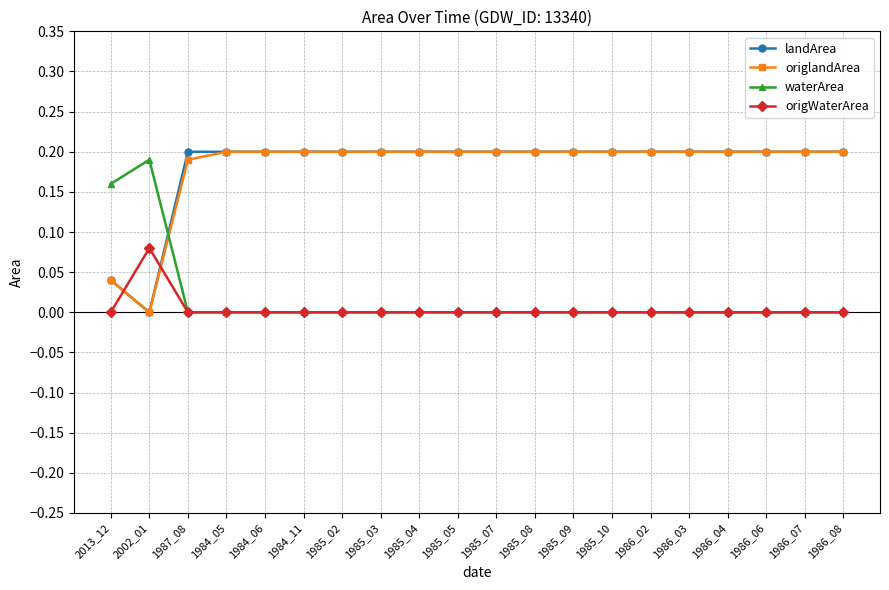

How many categories are shown in the chart?

20